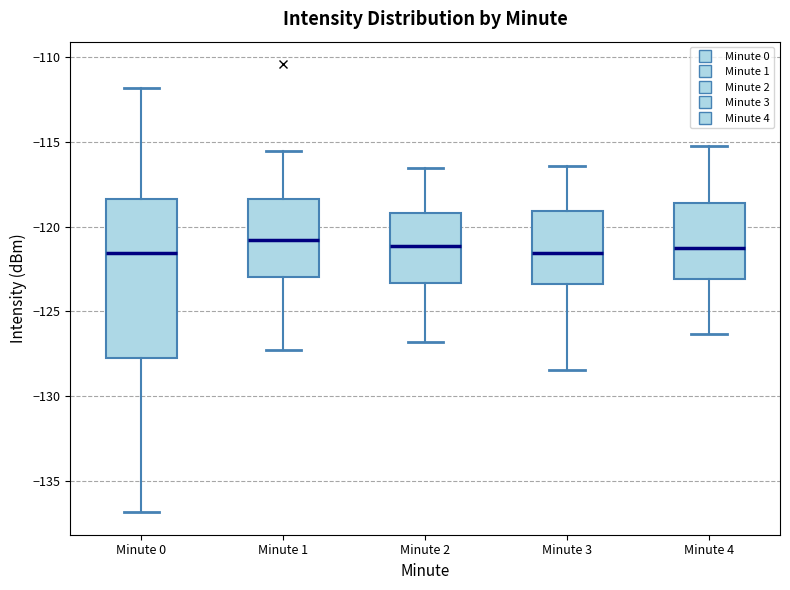

Reading left to right, read every box against the y-axis: the position of its median line, the range the box covers, and the ends of its whiskers. The values are not printed on the chart, so give them approximately, as read against the axis.

Minute 0: median -121.5, box -127.5 to -118.5, whiskers -137.0 to -112.0
Minute 1: median -121.0, box -123.0 to -118.5, whiskers -127.0 to -115.5
Minute 2: median -121.0, box -123.5 to -119.0, whiskers -127.0 to -116.5
Minute 3: median -121.5, box -123.5 to -119.0, whiskers -128.5 to -116.5
Minute 4: median -121.5, box -123.0 to -118.5, whiskers -126.5 to -115.0